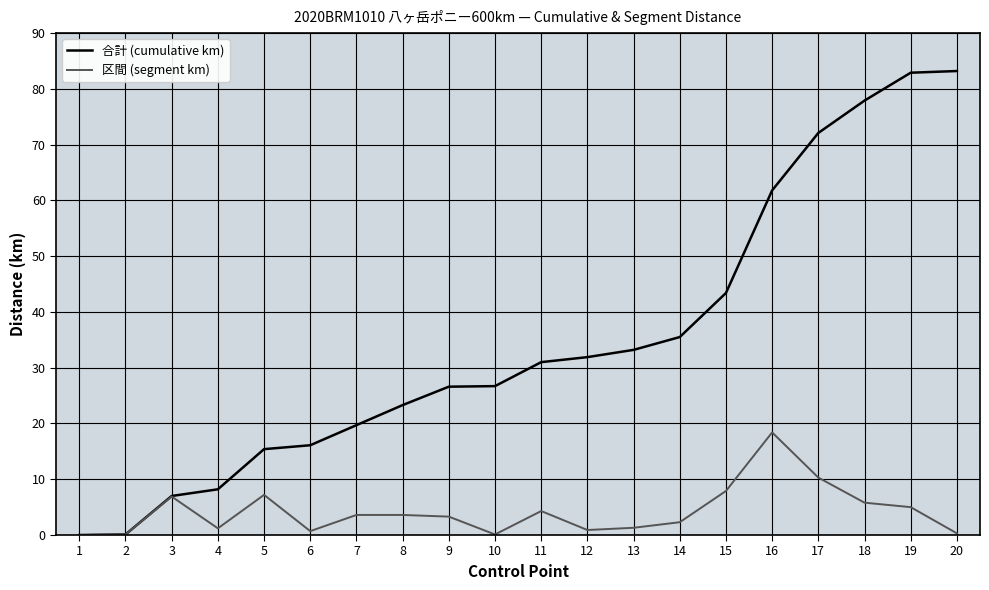

How many values in the 合計 (cumulative km) series are below 31?

10